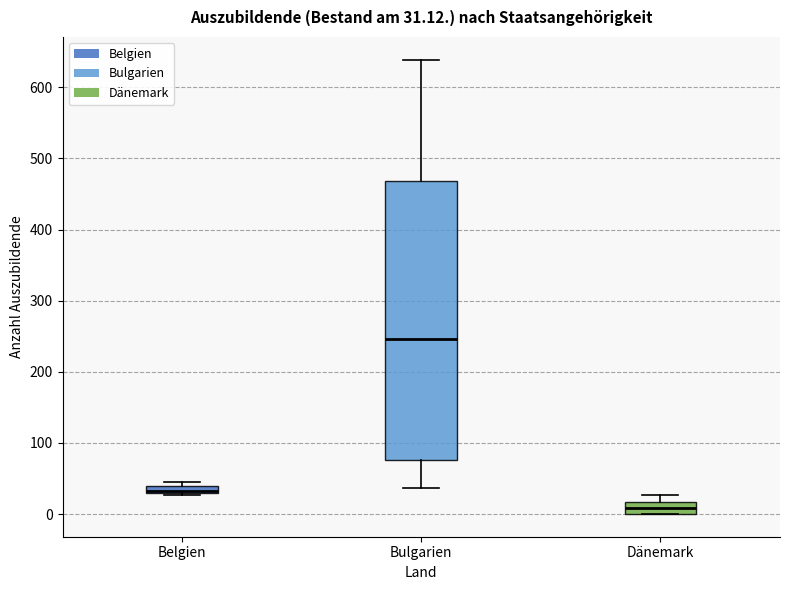

Which box is the tallest, from its lower edge to its upper edge?

Bulgarien